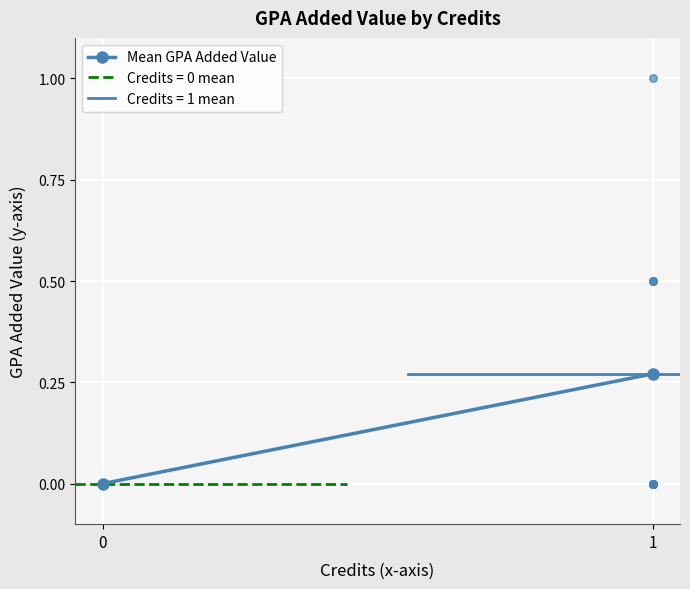

What is the change in value from 0 to 1?

+0.3